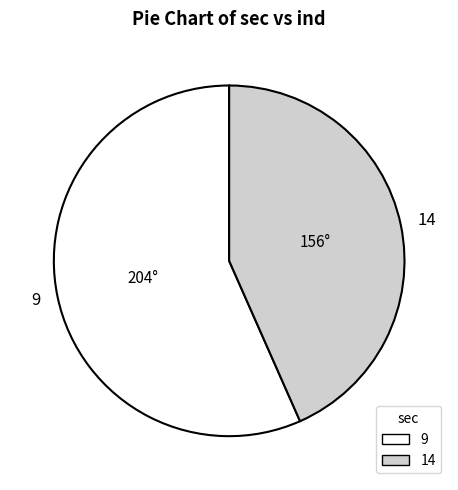

Rank the categories by value from lowest to highest.

14, 9